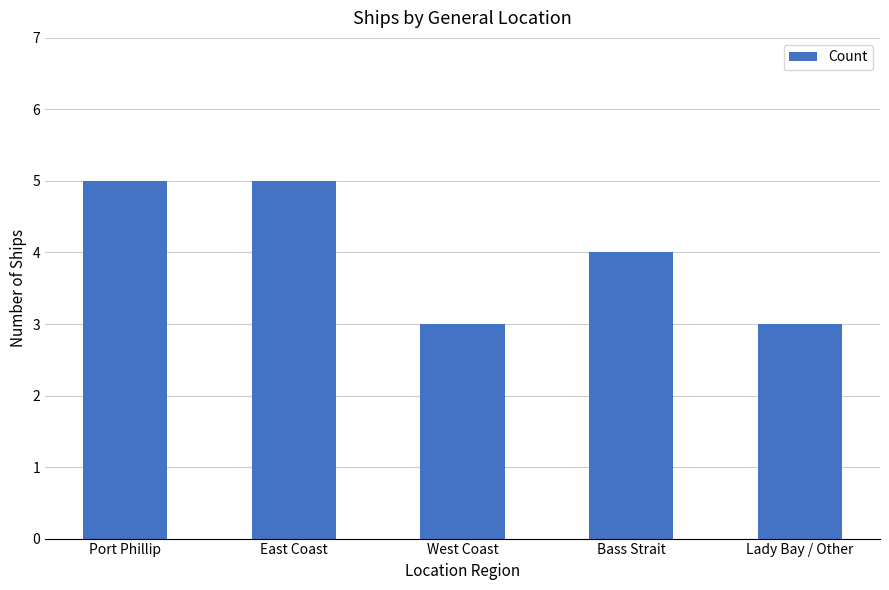

What is the sum of the values at Port Phillip and East Coast?

10